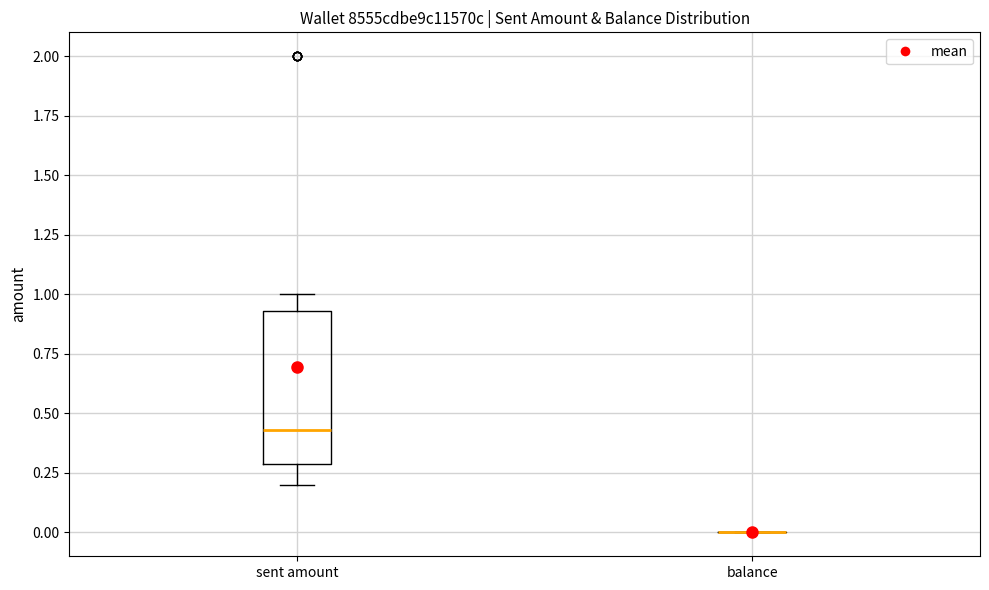

Reading left to right, read every box against the y-axis: the position of its median line, the range the box covers, and the ends of its whiskers. The values are not printed on the chart, so give them approximately, as read against the axis.

sent amount: median 0.45, box 0.30 to 0.95, whiskers 0.20 to 1.00
balance: box collapsed to a line at 0.00, whiskers 0.00 to 0.00